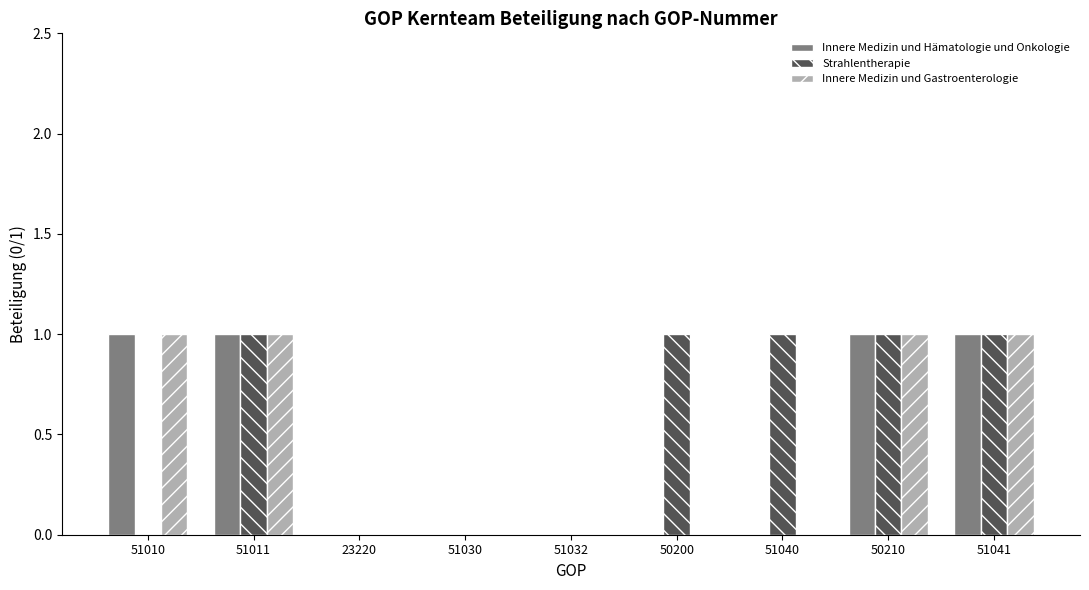

Is the value of Strahlentherapie at 51032 greater than the value of Innere Medizin und Hämatologie und Onkologie at 51011?

No